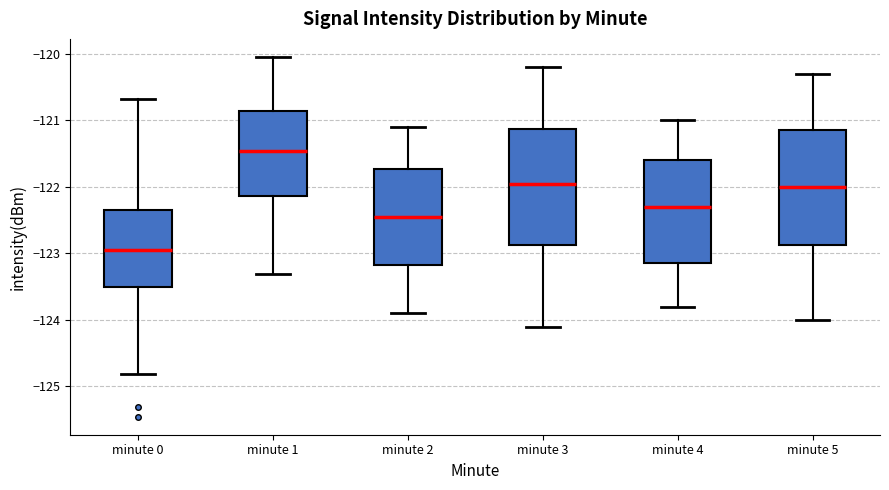

Which box has the lowest median line?

minute 0